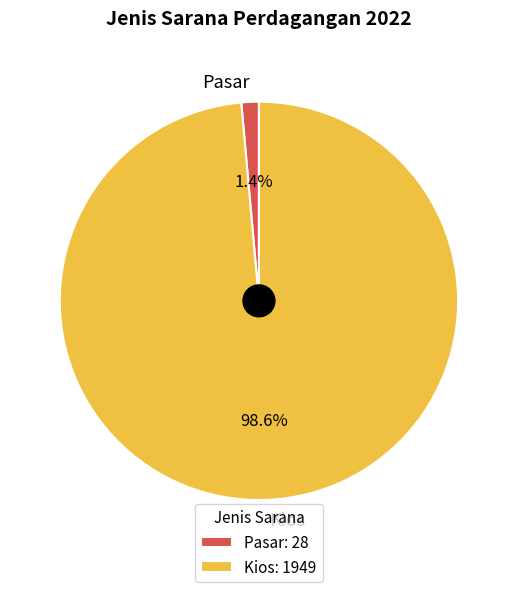

What is the total percentage of Pasar and Kios?

100.0%